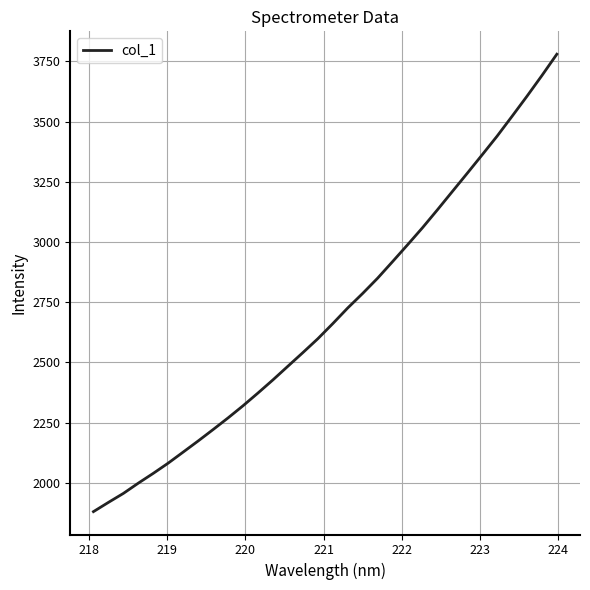

What is the smallest value displayed?

1880.1